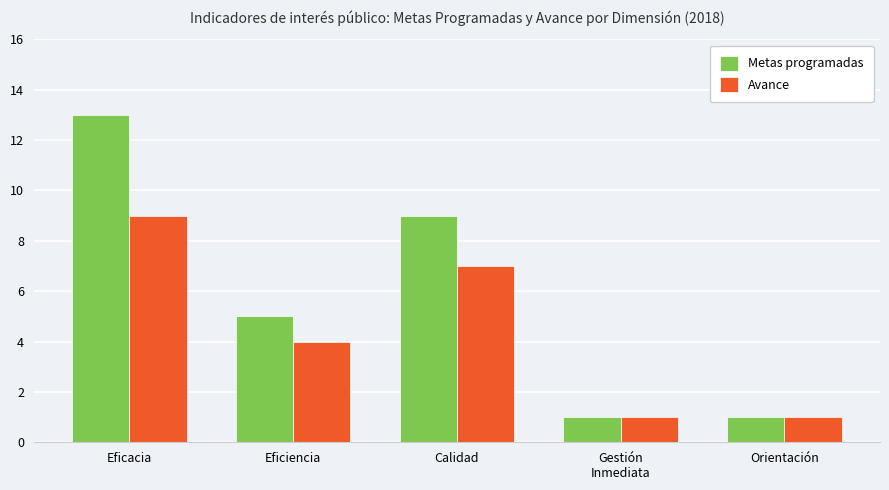

What is the difference between the highest and lowest values at Eficacia?

4